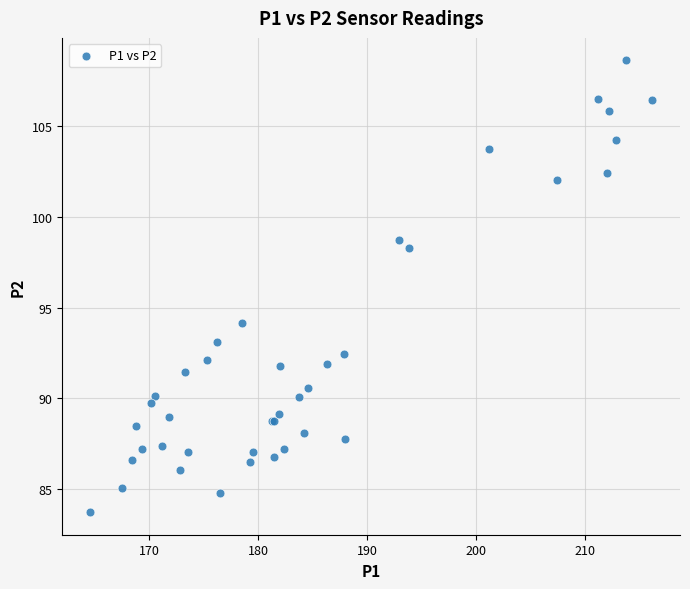

What Y value in the scatter plot is closest to 96?

94.2